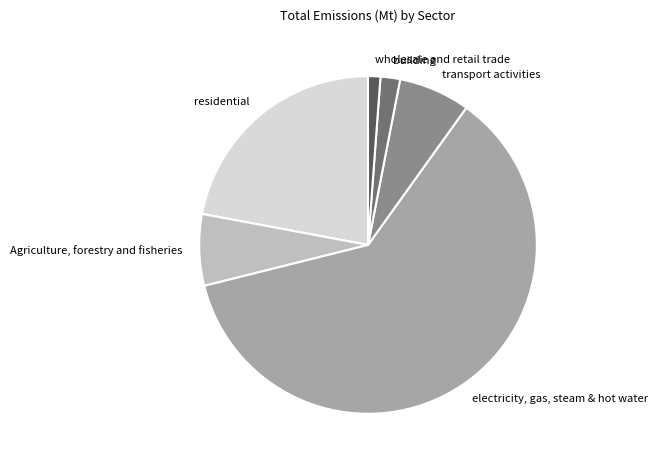

Is it true that electricity, gas, steam & hot water is 52% of the pie?

False